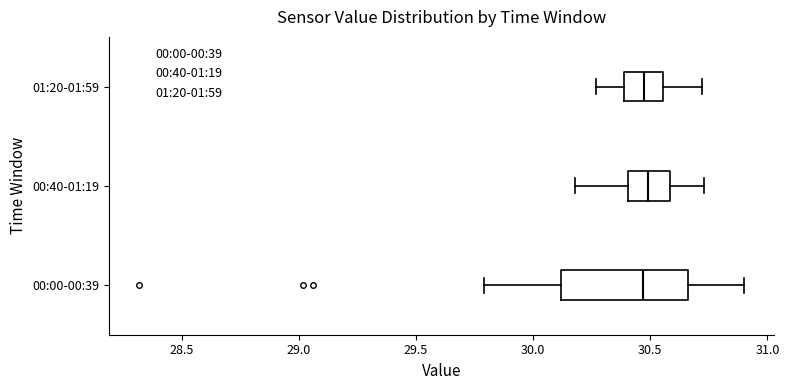

Reading bottom to top, read every box against the x-axis: the position of its median line, the range the box covers, and the ends of its whiskers. The values are not printed on the chart, so give them approximately, as read against the axis.

00:00-00:39: median 30.45, box 30.10 to 30.65, whiskers 29.80 to 30.90
00:40-01:19: median 30.50, box 30.40 to 30.60, whiskers 30.20 to 30.75
01:20-01:59: median 30.50, box 30.40 to 30.55, whiskers 30.25 to 30.70